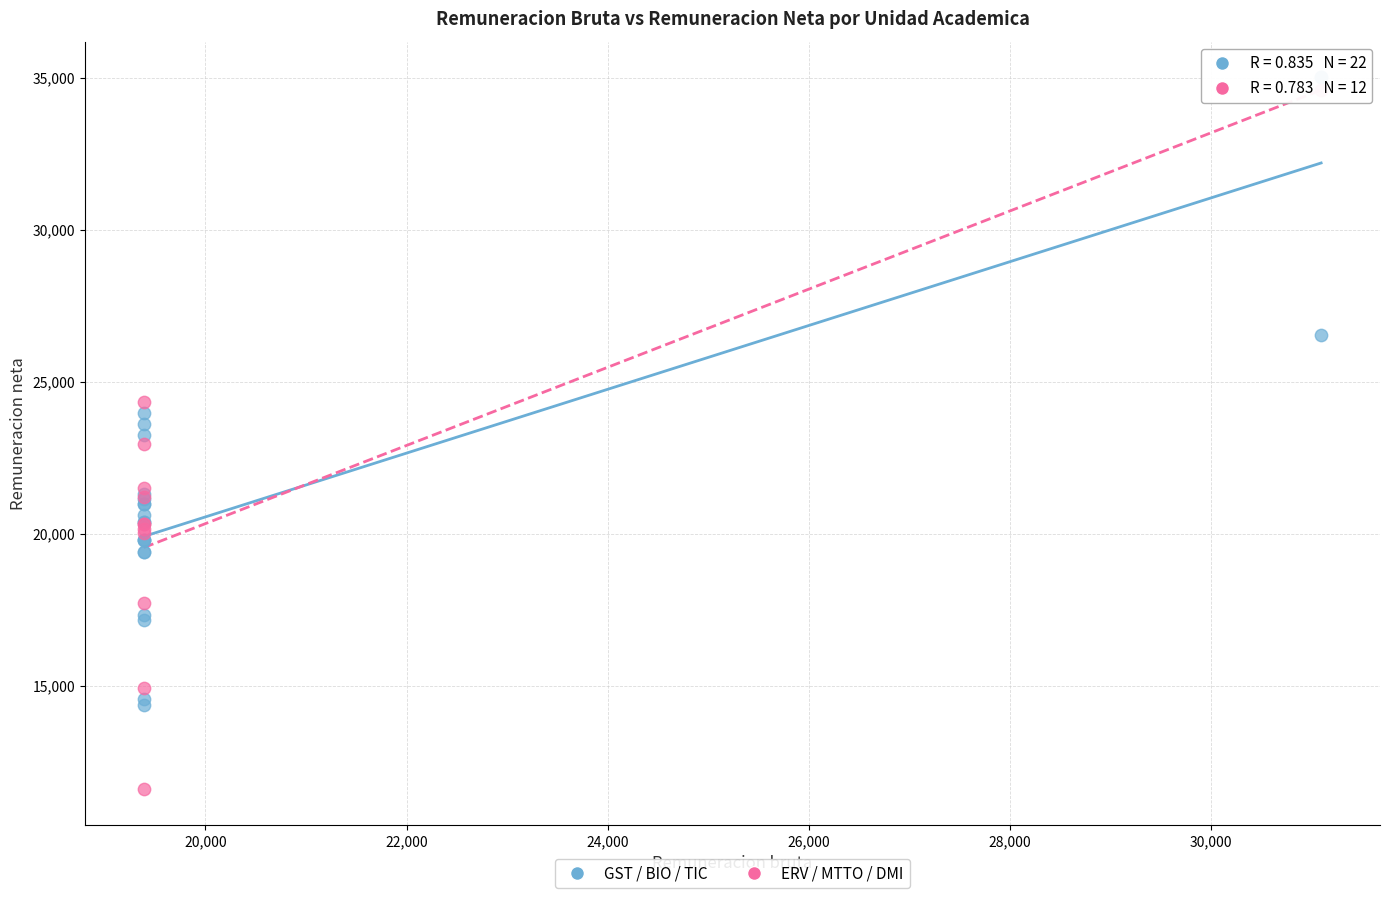

Which series has the largest Y range (max minus min)?

ERV / MTTO / DMI